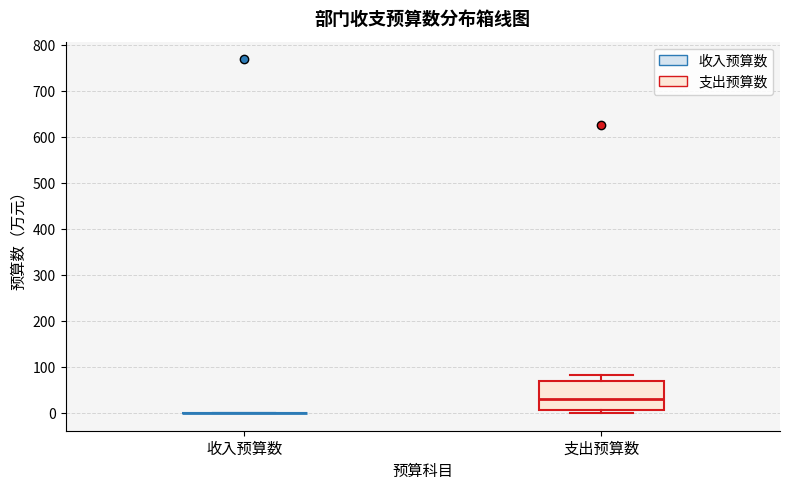

Where does the median line of the box for 支出预算数 sit on the y-axis? The values are not printed on the chart, so give them approximately, as read against the axis.

30